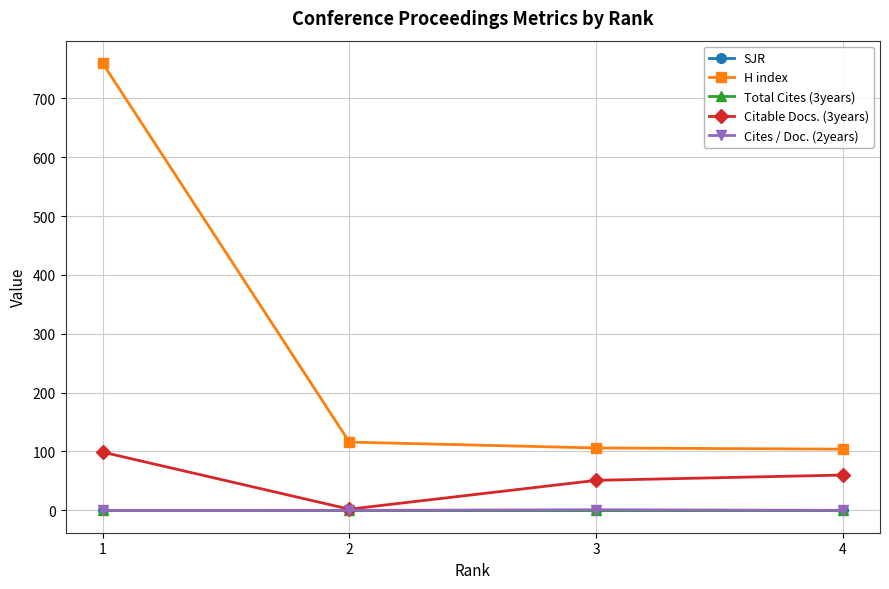

Is it true that Cites / Doc. (2years) equals 0.0 at 1?

True